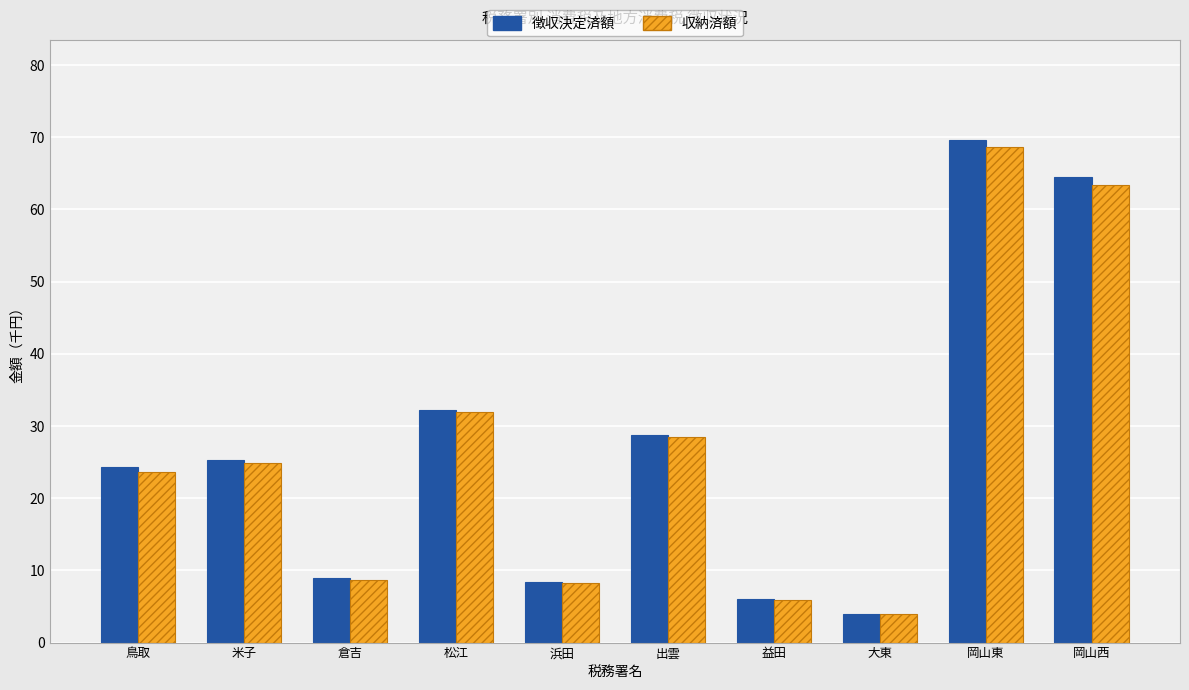

Which category has the highest value in the 徴収決定済額 series?

岡山東